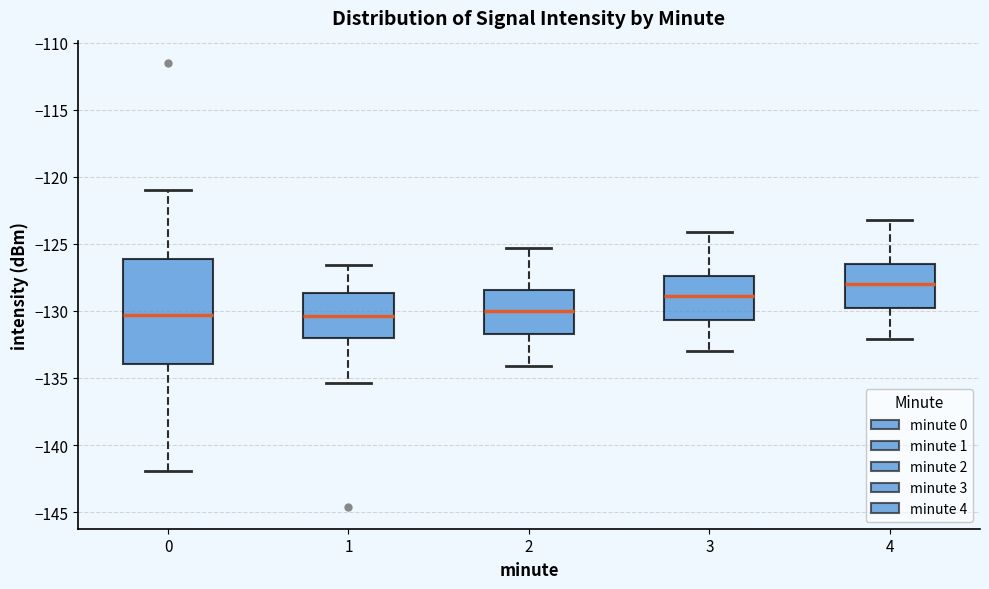

Reading left to right, transcribe this box plot: for each box, give where its median line is, the range the box spans, and where its two whiskers end, as read against the y-axis. The values are not printed on the chart, so give them approximately, as read against the axis.

0: median -130.5, box -134.0 to -126.0, whiskers -142.0 to -121.0
1: median -130.5, box -132.0 to -128.5, whiskers -135.5 to -126.5
2: median -130.0, box -131.5 to -128.5, whiskers -134.0 to -125.5
3: median -129.0, box -130.5 to -127.5, whiskers -133.0 to -124.0
4: median -128.0, box -129.5 to -126.5, whiskers -132.0 to -123.0